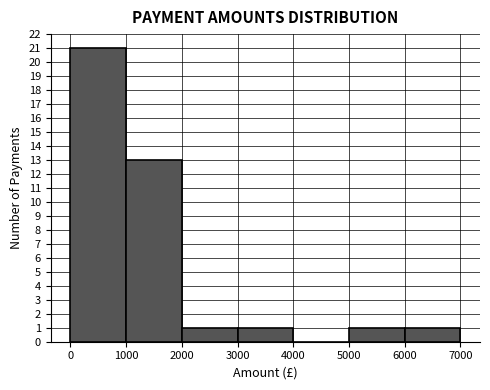

Reading left to right, list every bar in this chart as the range it spans on the x-axis followed by its height. The values are not printed on the chart, so give them approximately, as read against the axis.

0 to 1000: 21
1000 to 2000: 13
2000 to 3000: 1
3000 to 4000: 1
4000 to 5000: 0
5000 to 6000: 1
6000 to 7000: 1